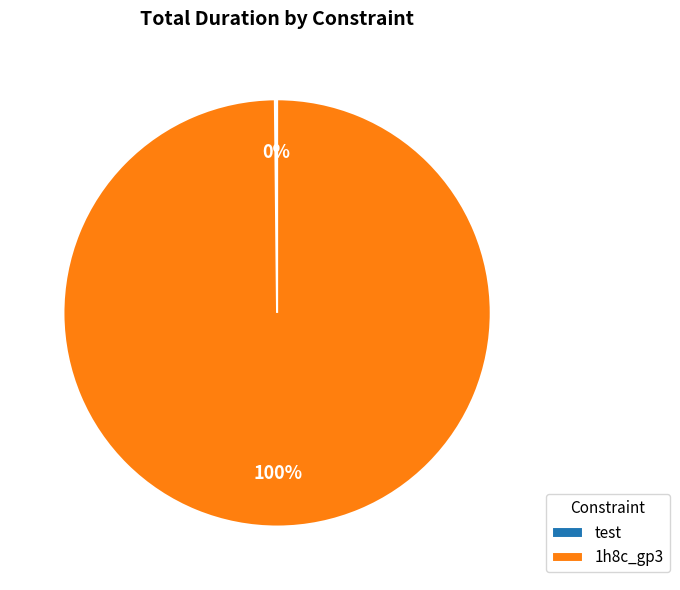

What is the majority slice?

1h8c_gp3